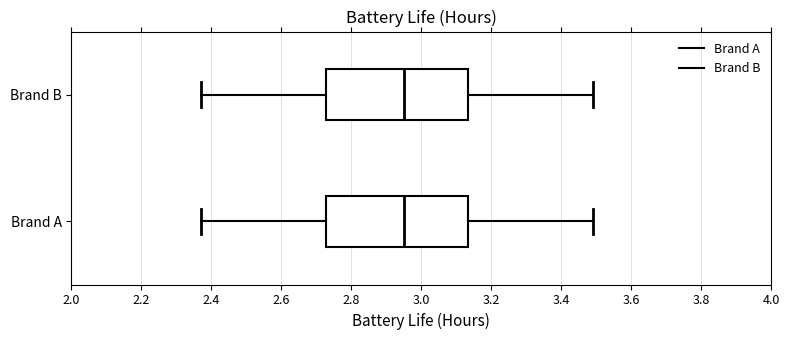

Reading bottom to top, transcribe this box plot: for each box, give where its median line is, the range the box spans, and where its two whiskers end, as read against the x-axis. The values are not printed on the chart, so give them approximately, as read against the axis.

Brand A: median 2.96, box 2.72 to 3.14, whiskers 2.38 to 3.50
Brand B: median 2.96, box 2.72 to 3.14, whiskers 2.38 to 3.50